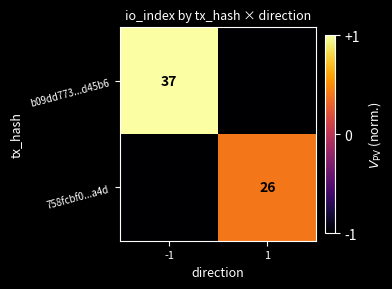

The value of b09dd773...d45b6 at -1 is 52. True or false?

False